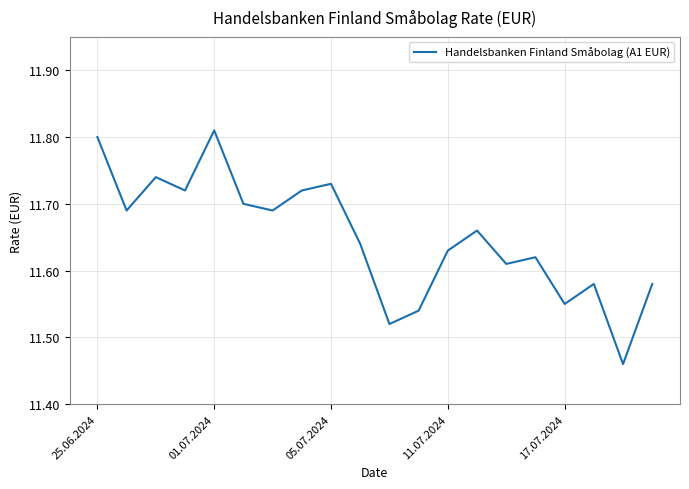

Count the number of categories in the chart.

20